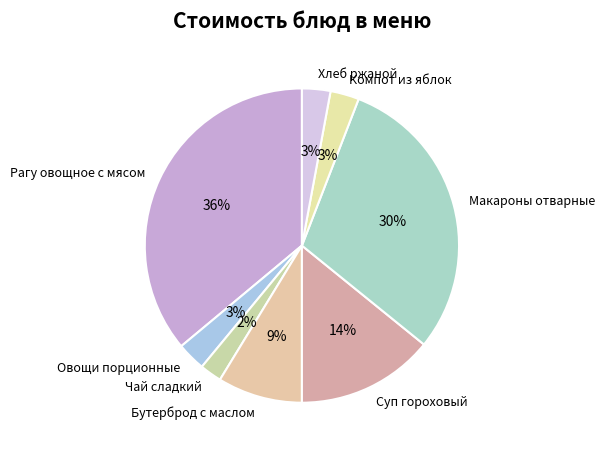

Does Компот из яблок account for over 50% of the chart?

No